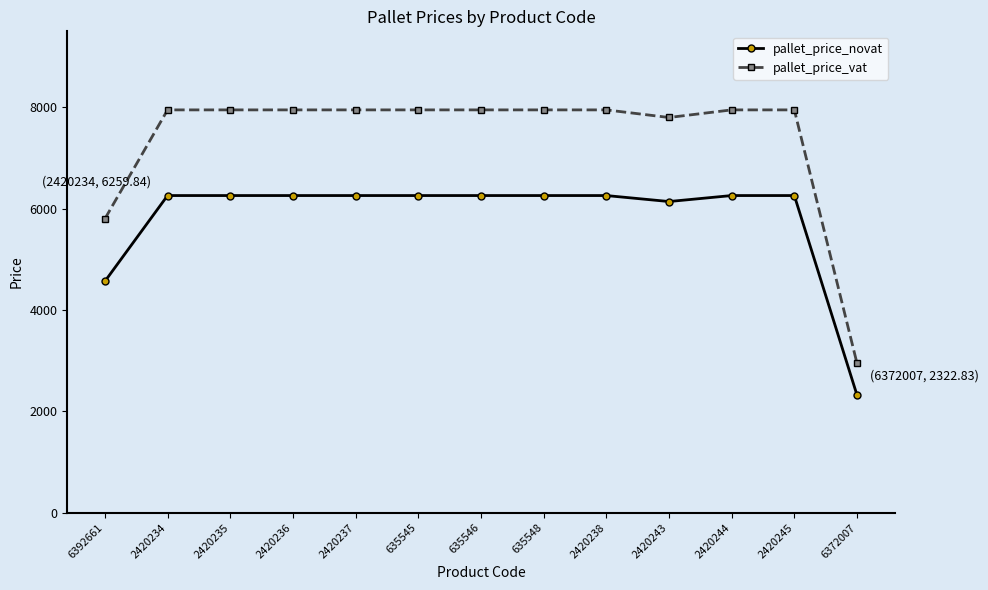

In pallet_price_novat, how many points are lower than both neighbors (excluding endpoints)?

1